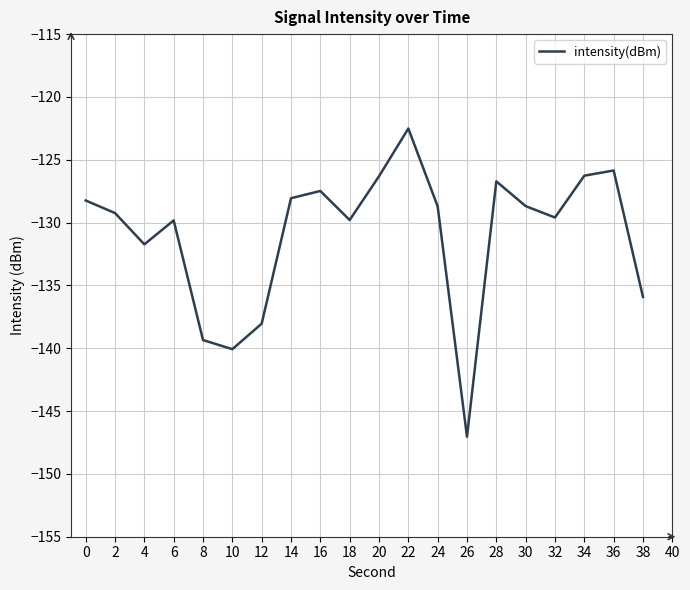

How many interior local valleys (lower than both neighbors) does the data have?

5